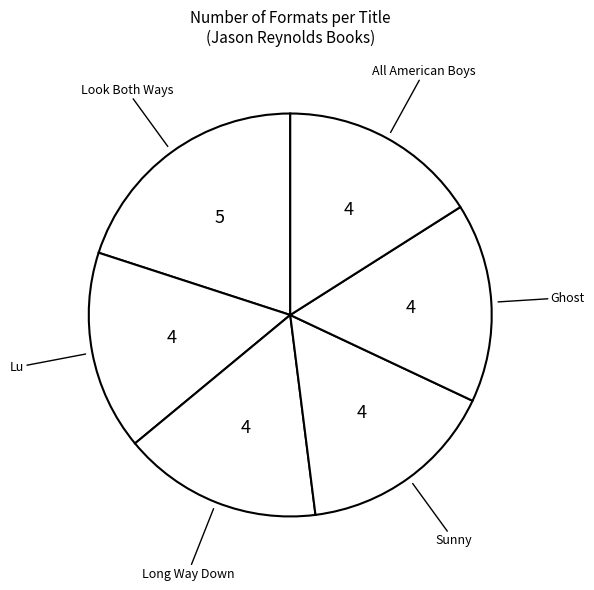

Which category has the smallest portion of the pie?

Lu